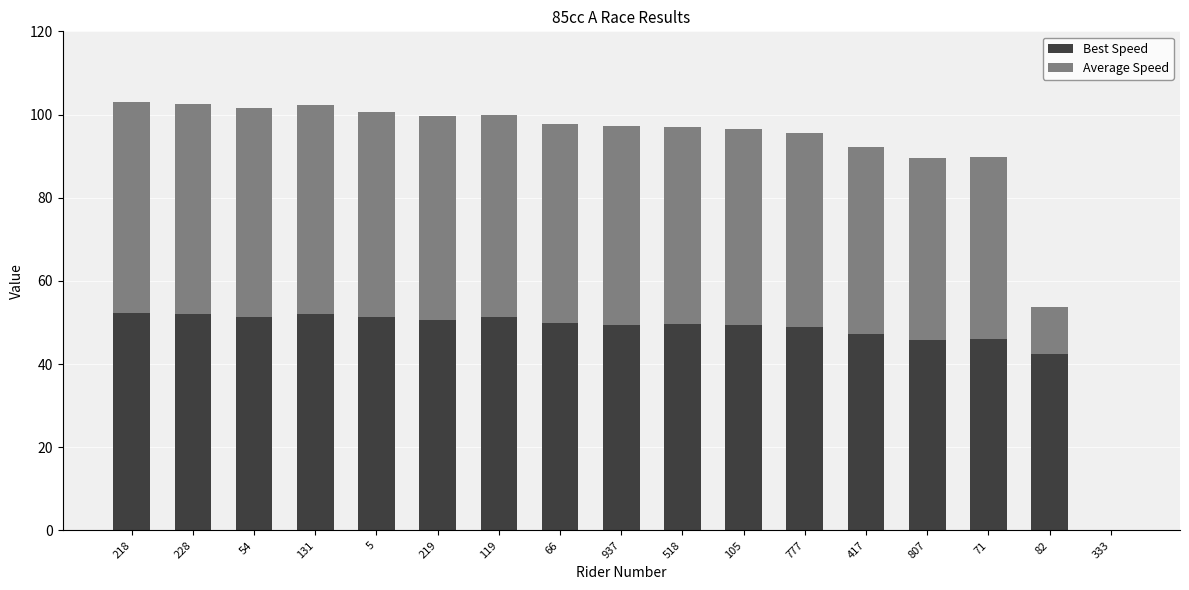

Are the bars horizontal?

No